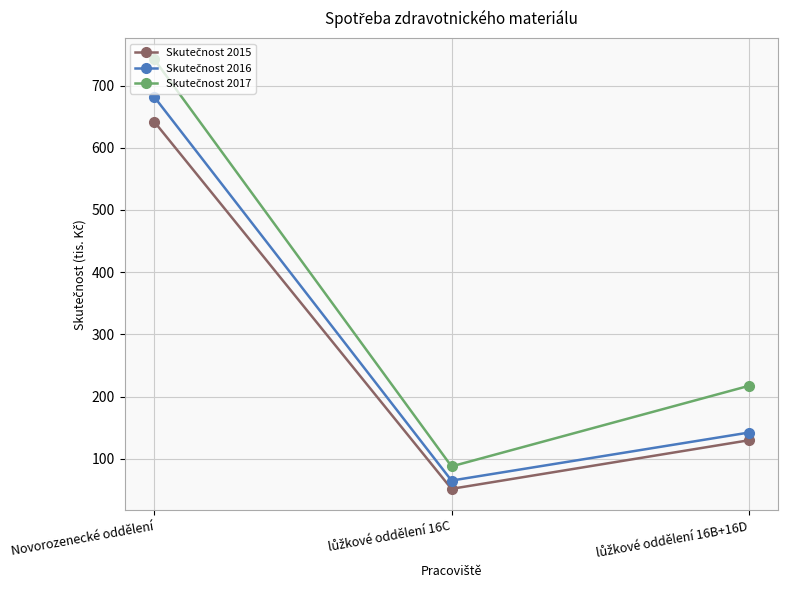

What is the label of the 1st point from the left?

Novorozenecké oddělení